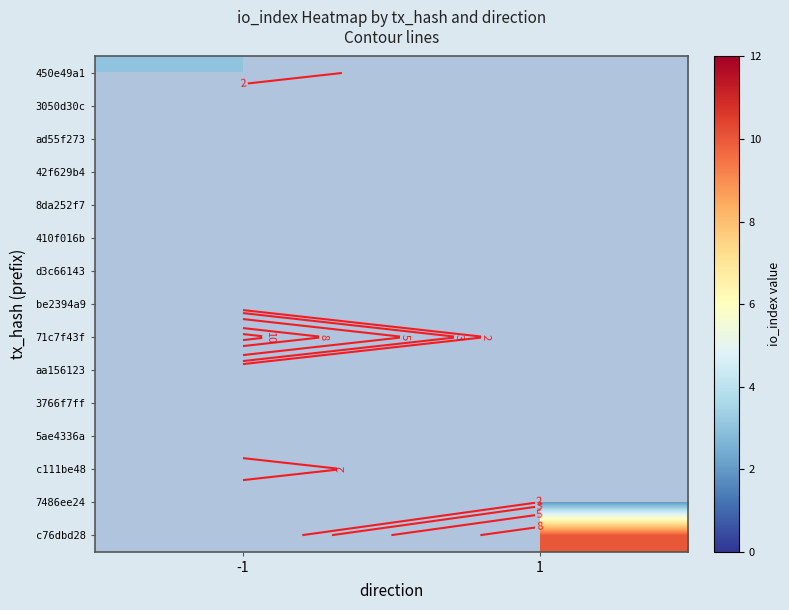

List the labels in order of 71c7f43f value, largest first.

-1, 1